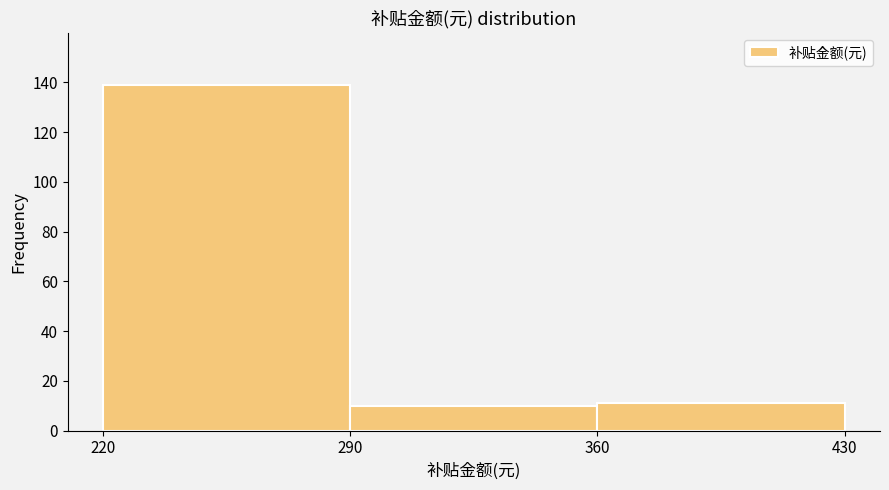

Reading left to right, transcribe this chart: for each bar, give the range it covers on the x-axis and its height. The values are not printed on the chart, so give them approximately, as read against the axis.

220 to 290: 140
290 to 360: 10
360 to 430: 12